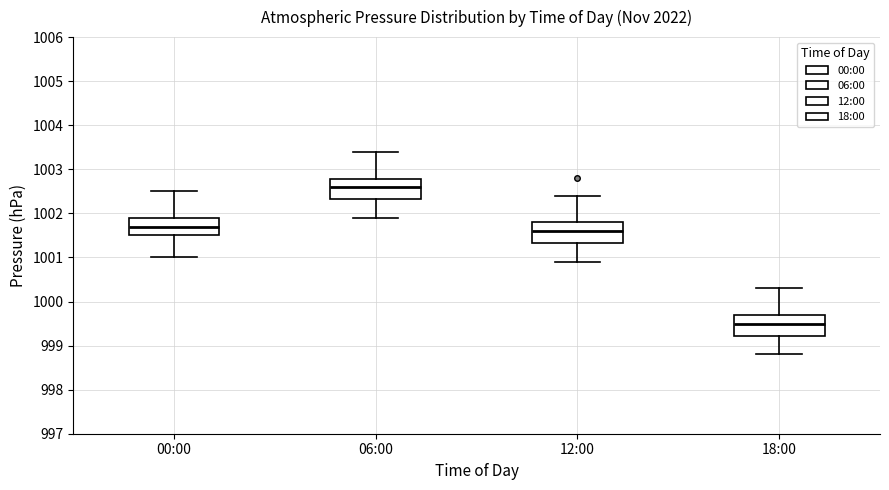

Where is the upper edge of the box for 06:00 on the y-axis? The values are not printed on the chart, so give them approximately, as read against the axis.

1002.8